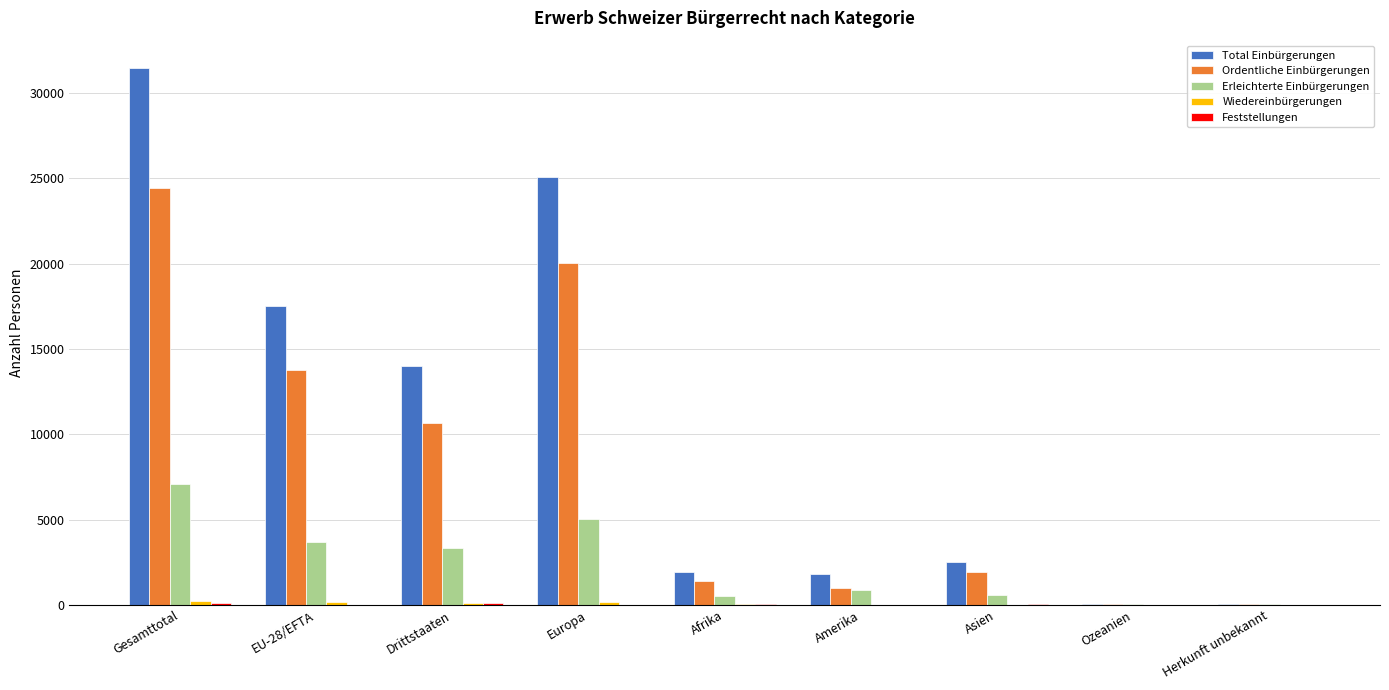

What is the sum of all Ordentliche Einbürgerungen values?

73281